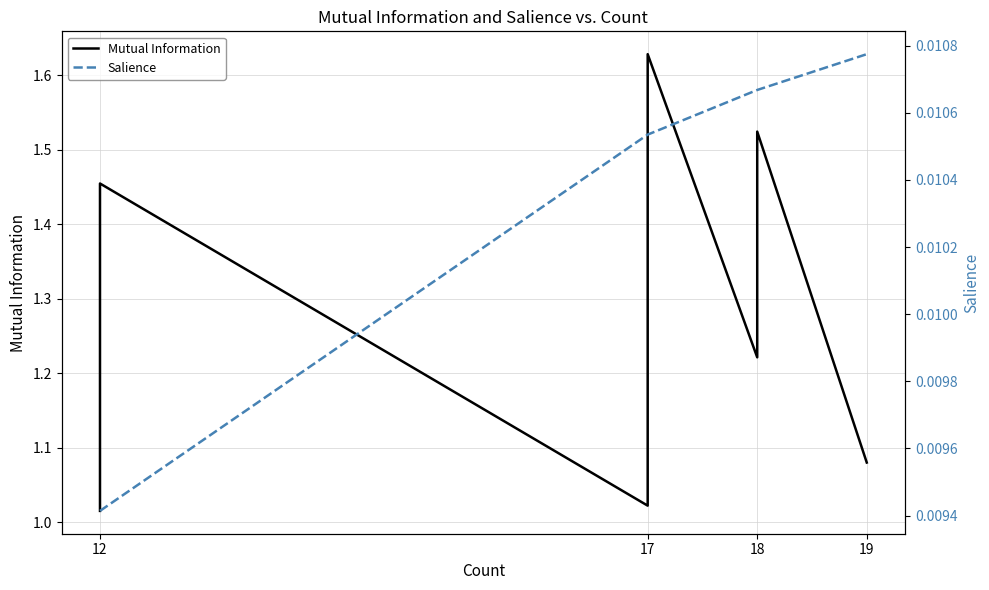

What is the approximate value of Mutual Information at 18?

1.5